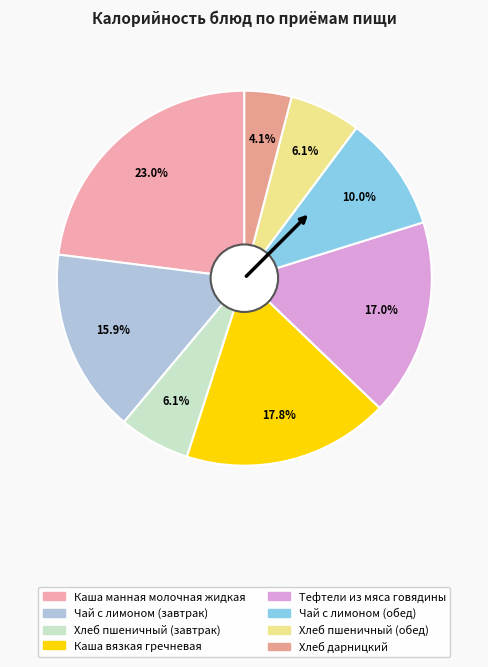

To the nearest percent, what is the difference between the largest and smallest slice percentages?

19%